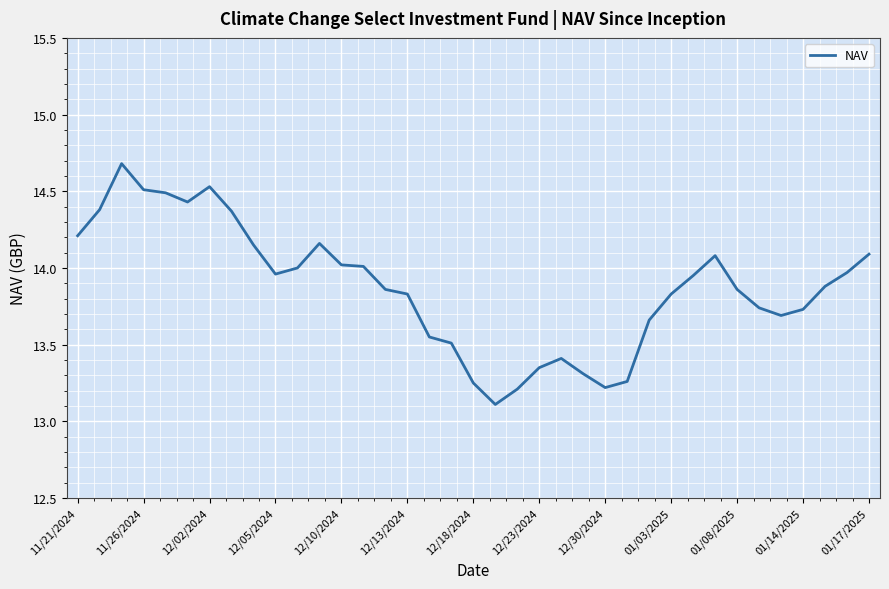

What is the minimum value shown in the chart?

13.1